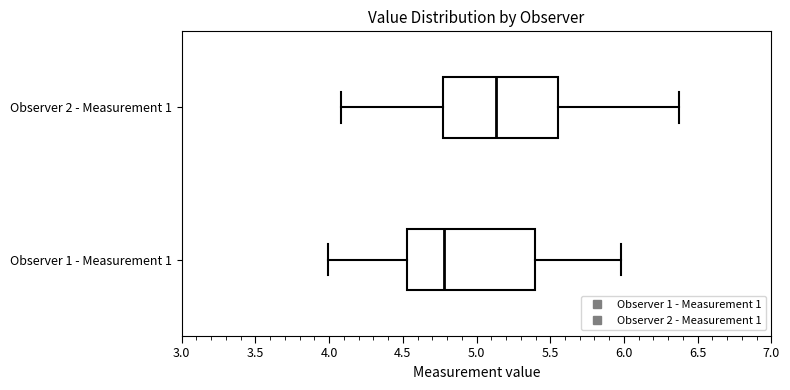

Reading bottom to top, read every box against the x-axis: the position of its median line, the range the box covers, and the ends of its whiskers. The values are not printed on the chart, so give them approximately, as read against the axis.

Observer 1 - Measurement 1: median 4.80, box 4.55 to 5.40, whiskers 4.00 to 6.00
Observer 2 - Measurement 1: median 5.15, box 4.75 to 5.55, whiskers 4.10 to 6.35